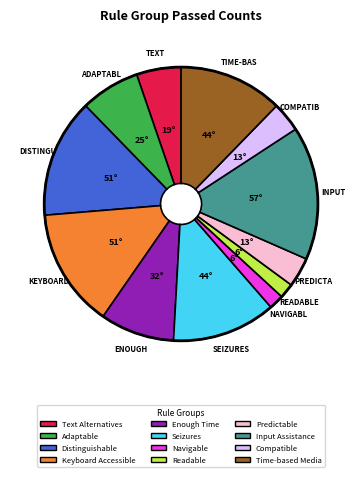

What is the largest slice in the pie chart?

Input Assistance